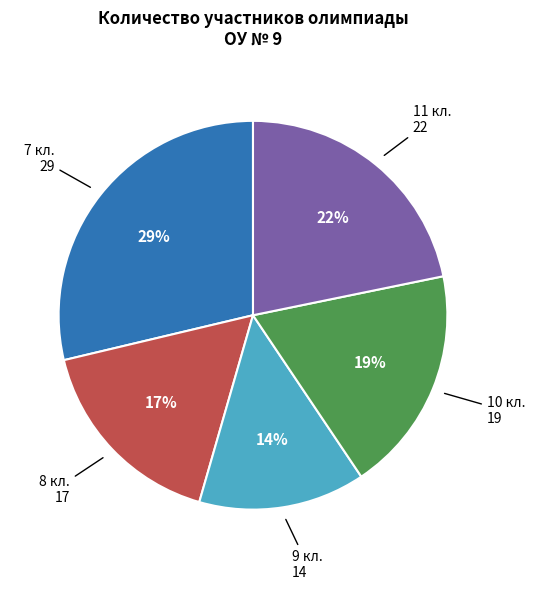

Which category has the biggest portion of the pie?

7 кл.